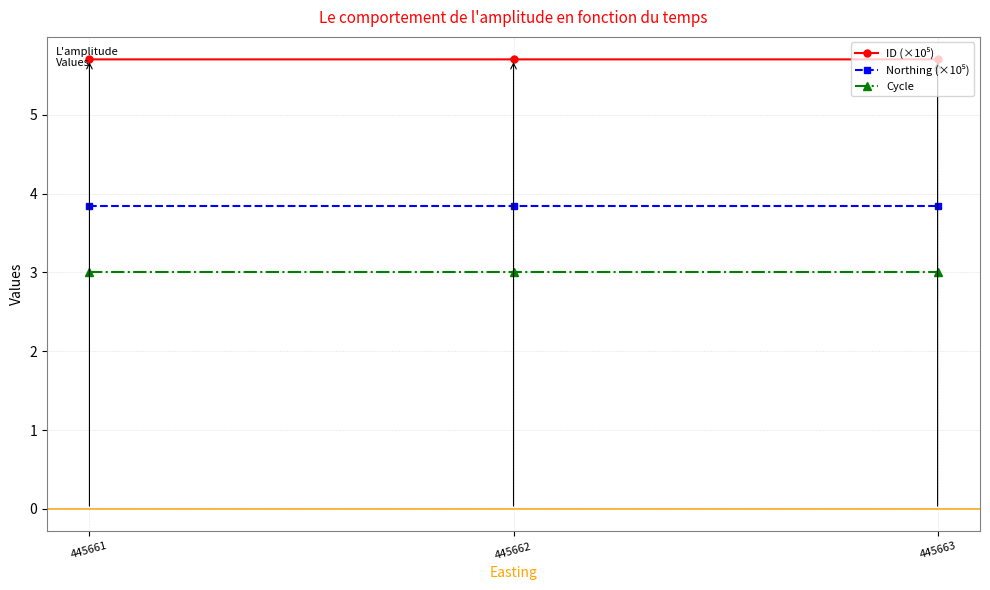

What is the sum of all Cycle values?

9.0